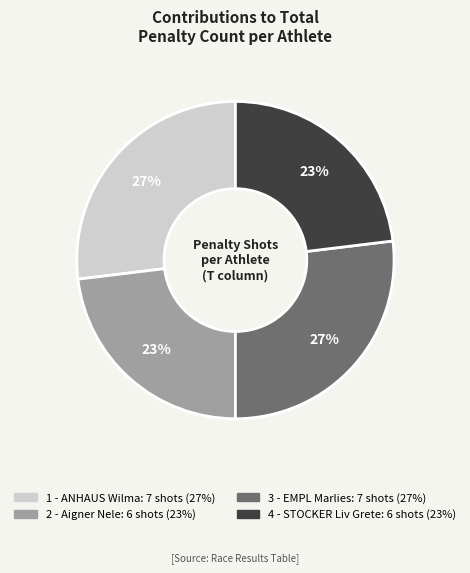

Is there a majority slice in this chart?

No